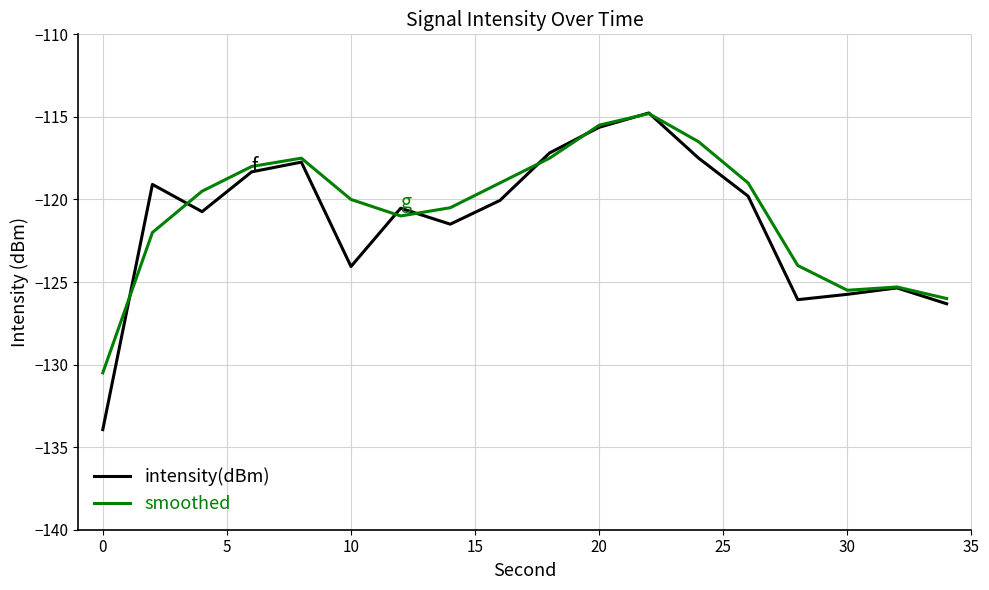

What is the maximum value shown in the chart?

-114.8